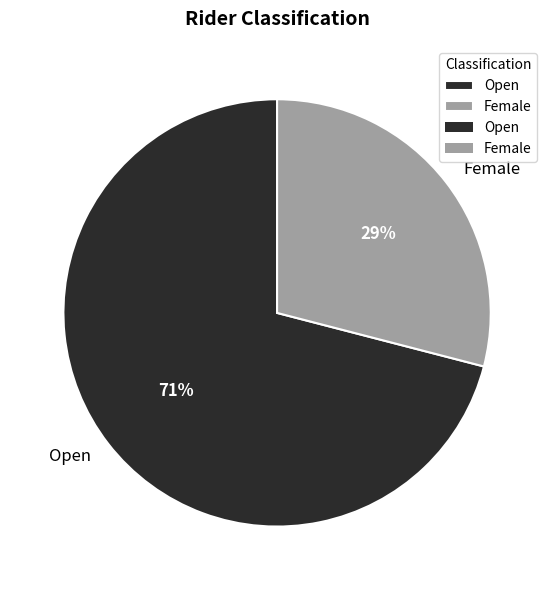

Which has a higher value, Female or Open?

Open